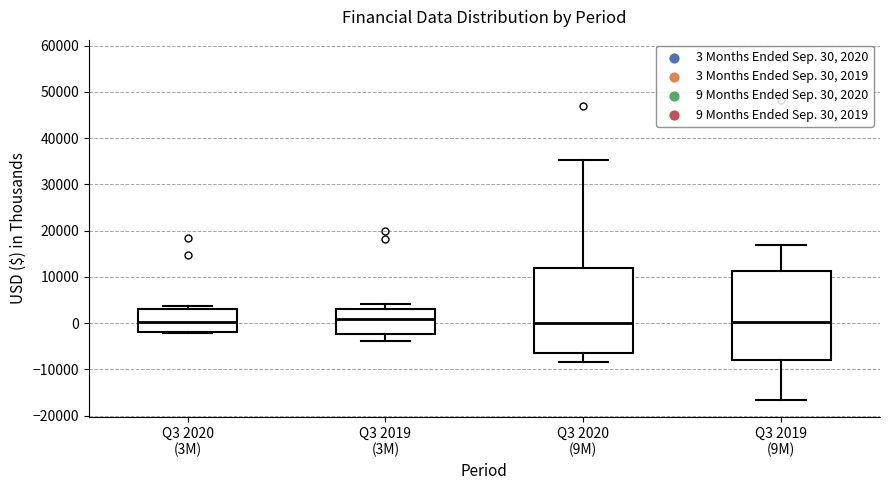

Where does the upper whisker of the box for Q3 2019 (3M) end on the y-axis? The values are not printed on the chart, so give them approximately, as read against the axis.

4000